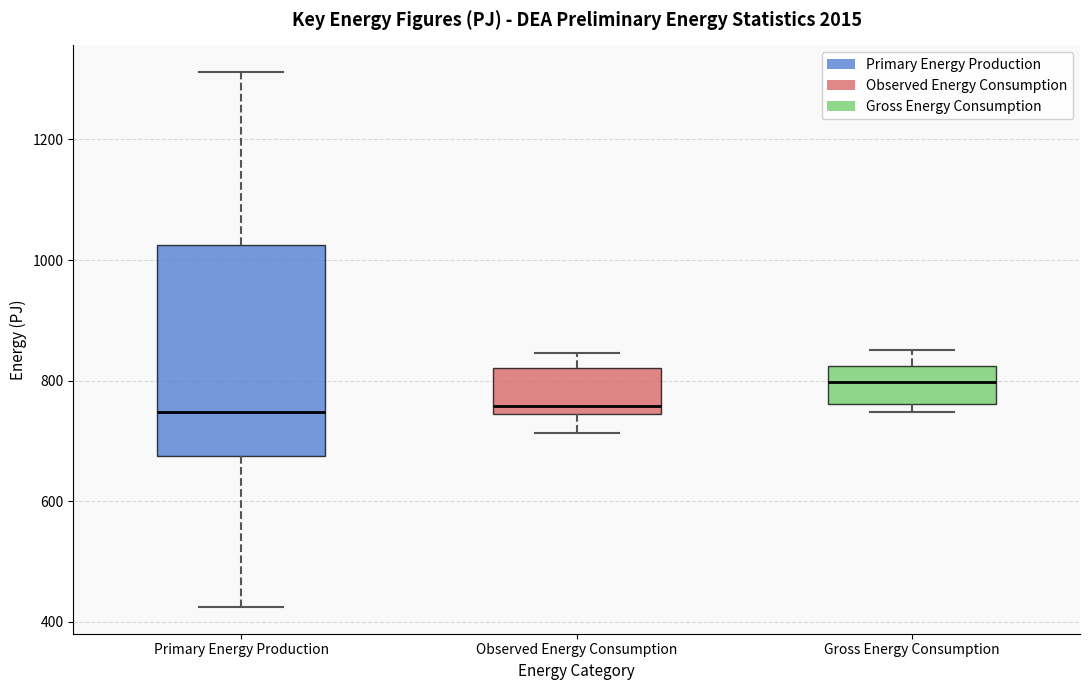

Where does the lower whisker of the box for Primary Energy Production end on the y-axis? The values are not printed on the chart, so give them approximately, as read against the axis.

420